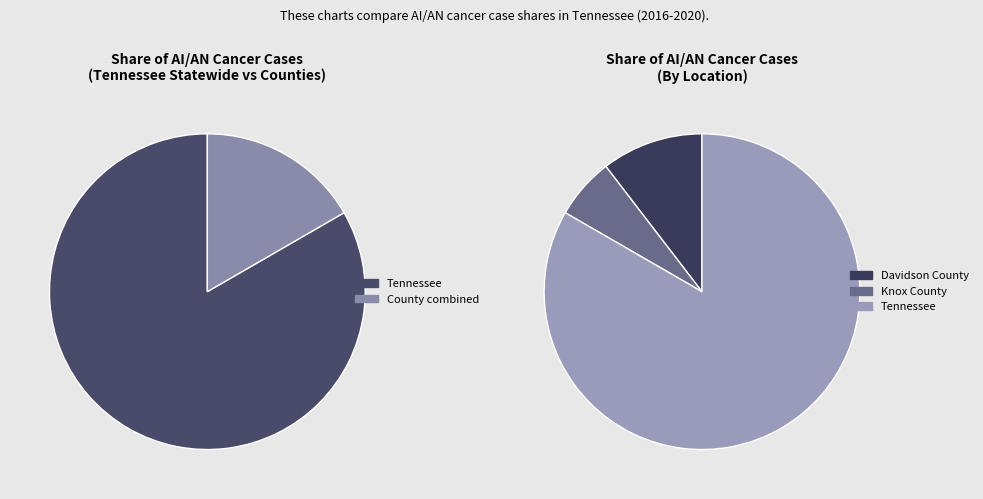

Rank the categories by value from highest to lowest.

Tennessee, Davidson County, Knox County